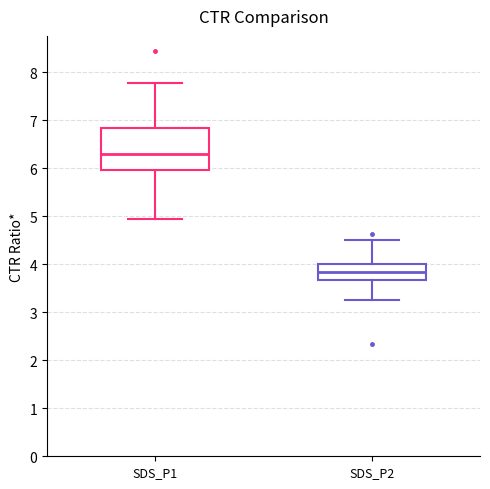

Reading left to right, transcribe this box plot: for each box, give where its median line is, the range the box spans, and where its two whiskers end, as read against the y-axis. The values are not printed on the chart, so give them approximately, as read against the axis.

SDS_P1: median 6.3, box 6.0 to 6.8, whiskers 5.0 to 7.8
SDS_P2: median 3.8, box 3.7 to 4.0, whiskers 3.3 to 4.5